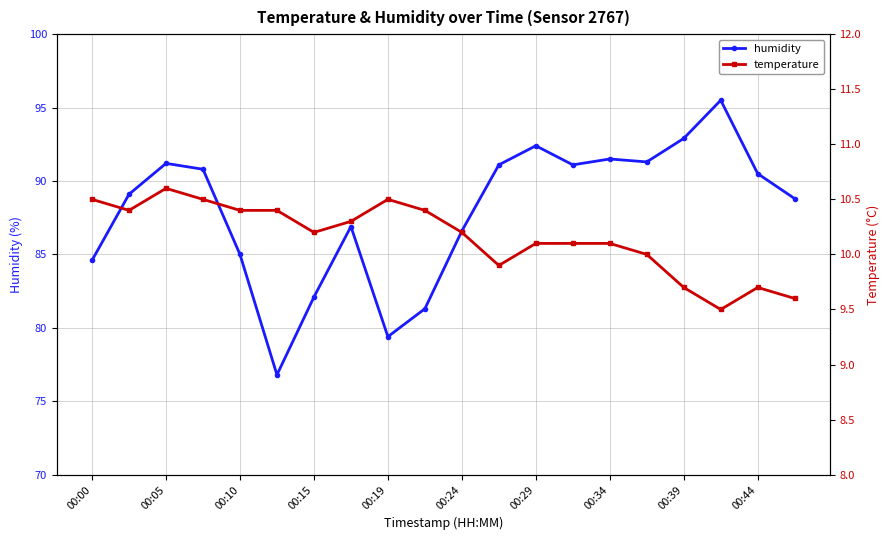

True or false: humidity and temperature intersect in this chart.

False